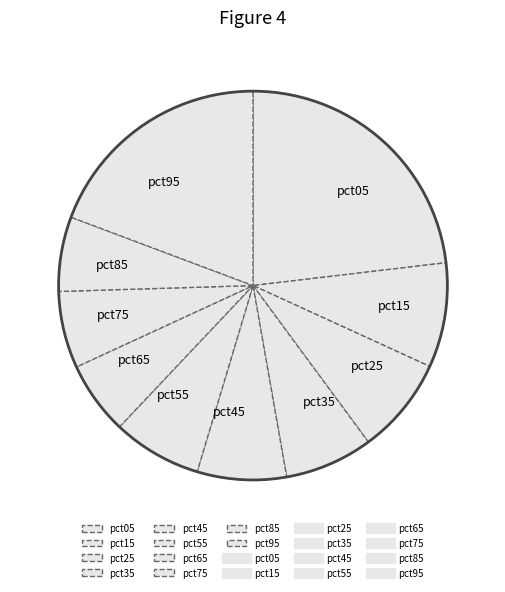

What is the largest slice in the pie chart?

pct05